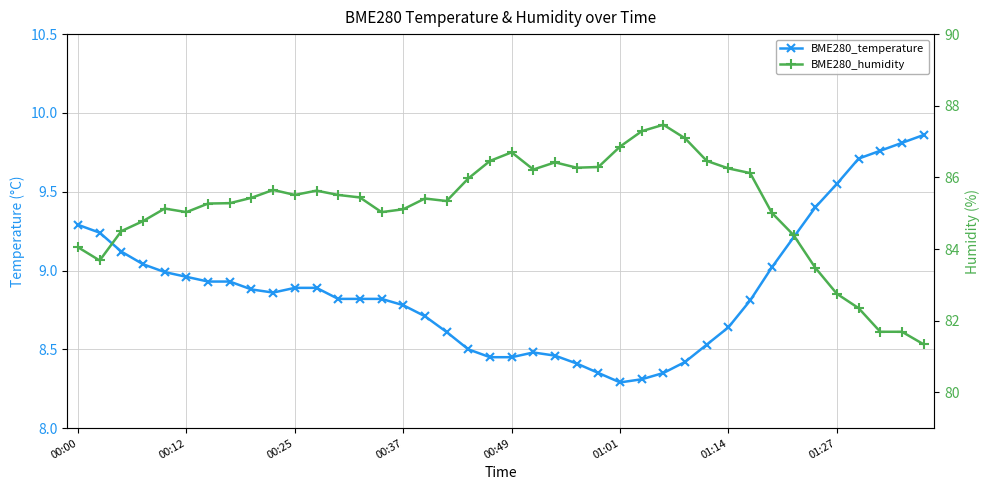

At which category is the sum across all series the highest?

27